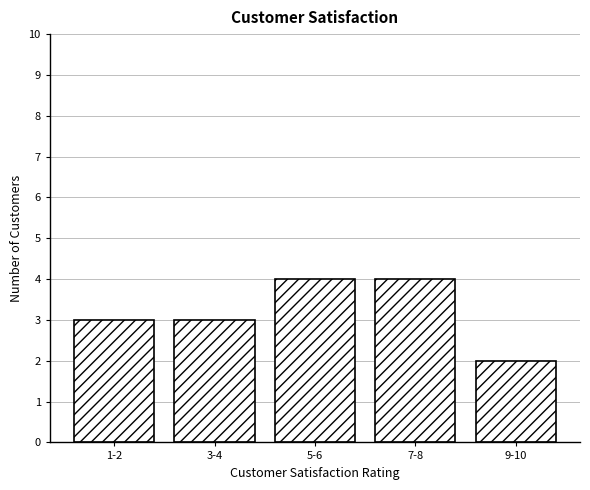

Reading right to left, transcribe all the data shown in this chart.

9-10=2	7-8=4	5-6=4	3-4=3	1-2=3